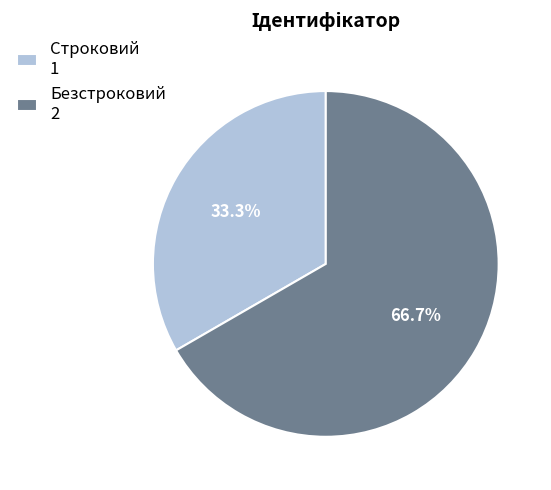

Count the number of slices in the pie.

2